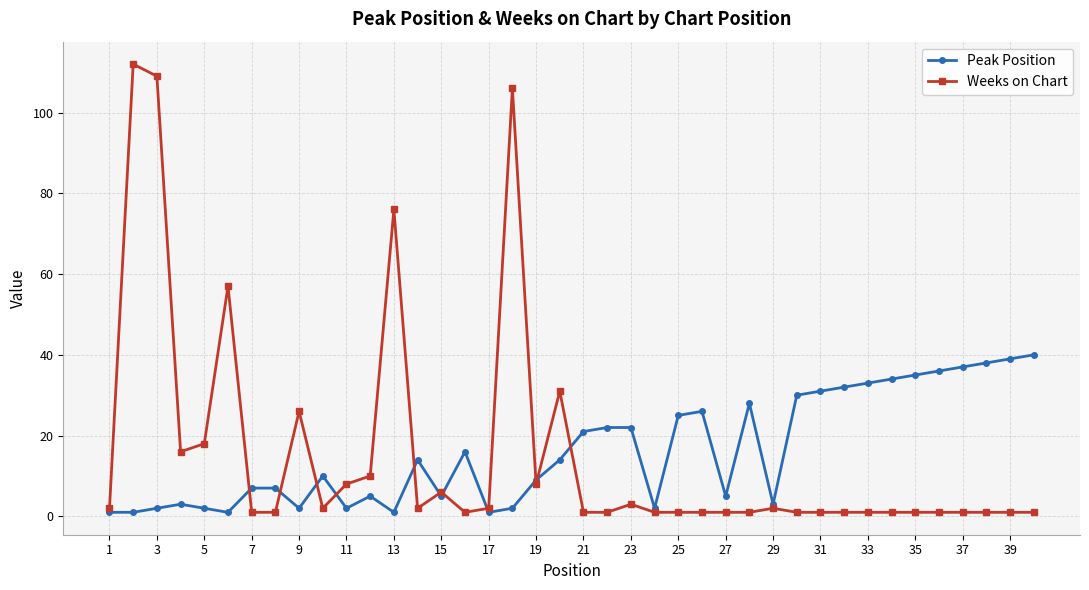

Reading left to right, extract all data points from this chart.

Peak Position: 1	1	2	3	2	1	7	7	2	10	2	5	1	14	5	16	1	2	9	14	21	22	22	2	25	26	5	28	3	30	31	32	33	34	35	36	37	38	39	40
Weeks on Chart: 2	112	109	16	18	57	1	1	26	2	8	10	76	2	6	1	2	106	8	31	1	1	3	1	1	1	1	1	2	1	1	1	1	1	1	1	1	1	1	1